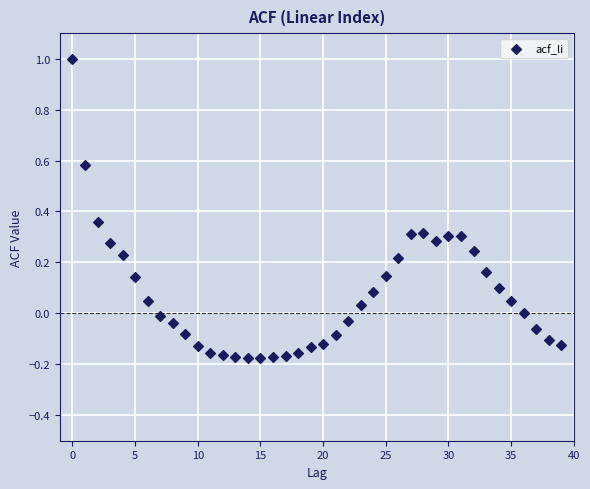

What is the range of Y values (max minus min)?

1.2